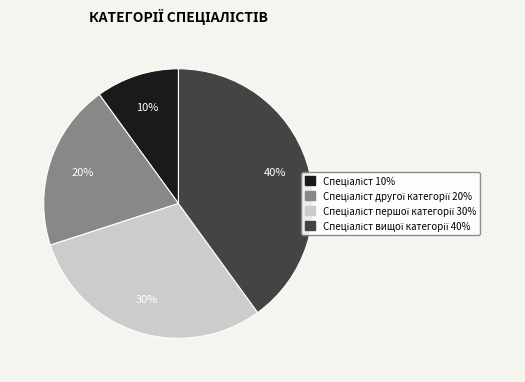

Is there any slice that represents more than half of the pie?

No